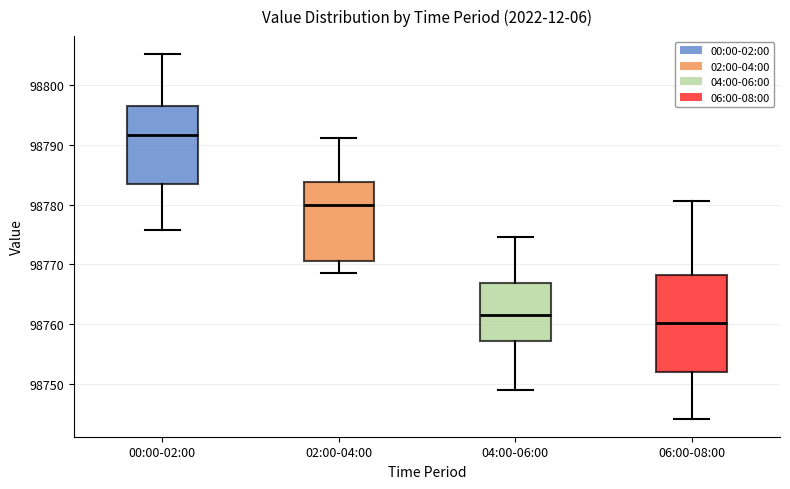

Where is the upper edge of the box for 02:00-04:00 on the y-axis? The values are not printed on the chart, so give them approximately, as read against the axis.

98784